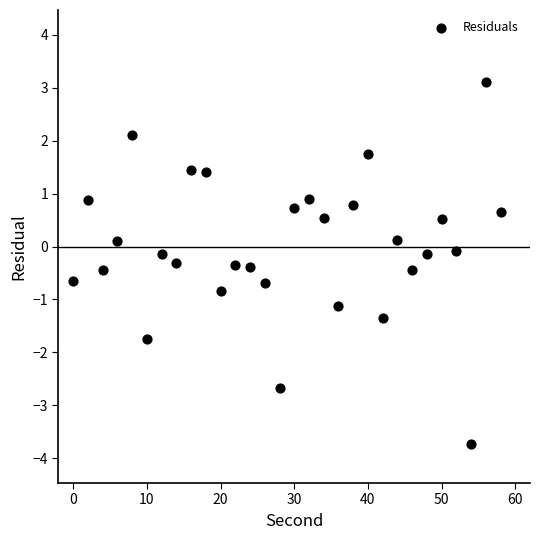

What is the range of Y values (max minus min)?

6.8